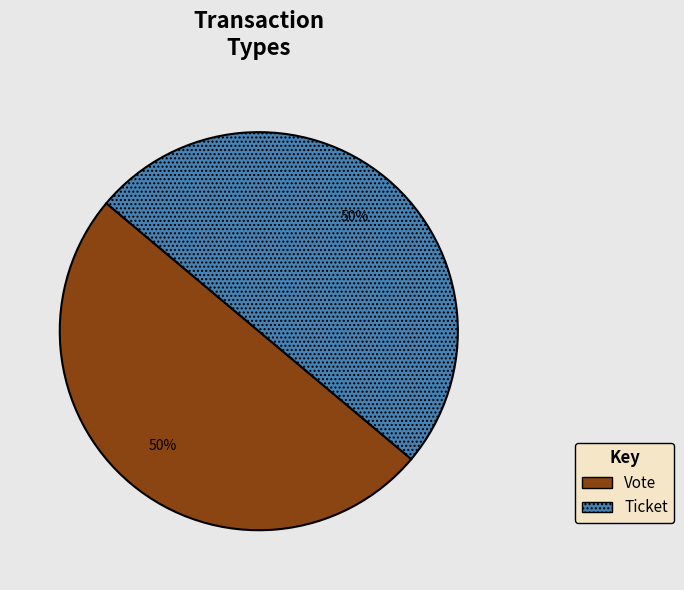

To the nearest percent, what is the difference between the largest and smallest slice percentages?

0%